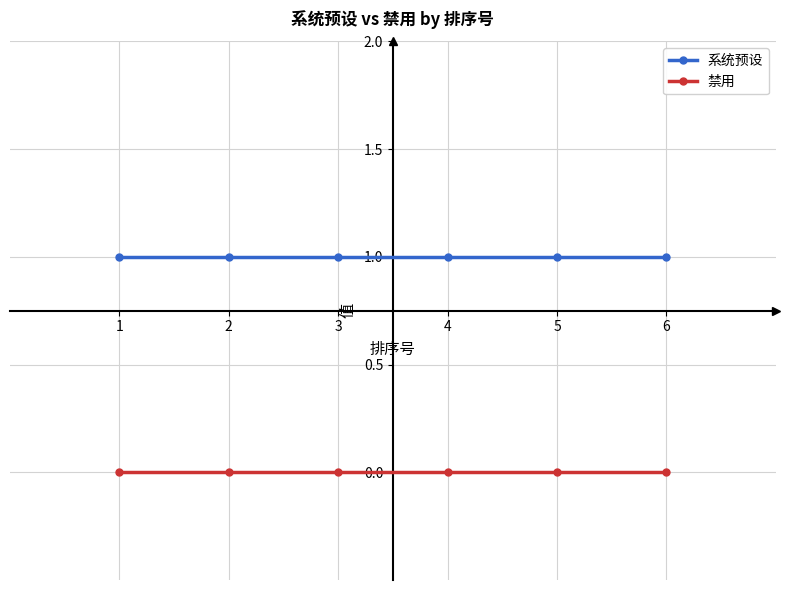

Reading left to right, what are all the values shown in this chart?

系统预设: 1	1	1	1	1	1
禁用: 0	0	0	0	0	0